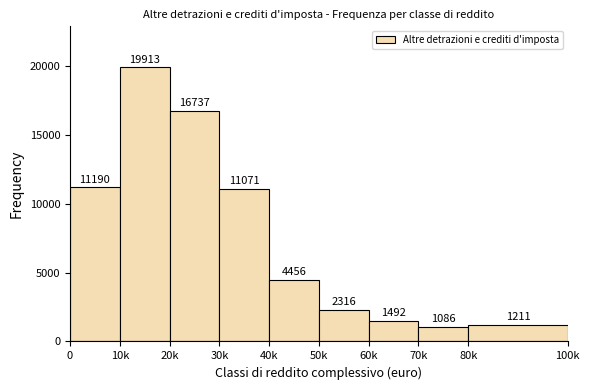

Reading left to right, transcribe all the data shown in this chart.

11190	19913	16737	11071	4456	2316	1492	1086	1211